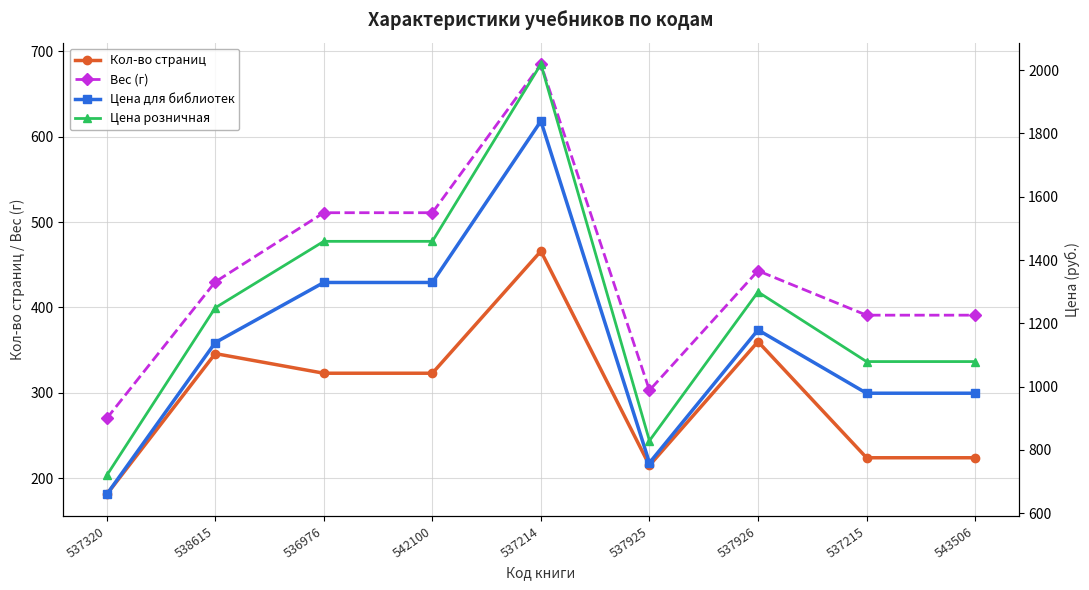

Which series changed the most between 537320 and 538615?

Цена розничная